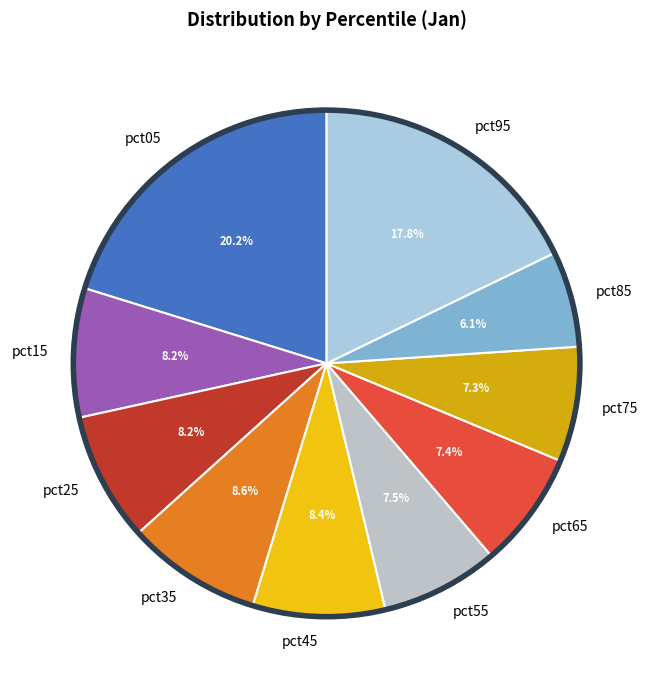

The pct15 slice represents 8% of the pie. True or false?

True